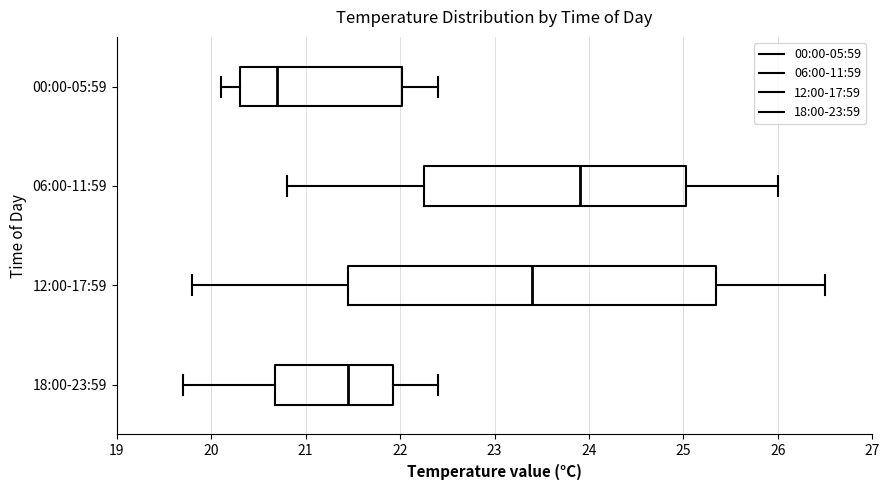

Which box has the furthest to the left median line?

00:00-05:59